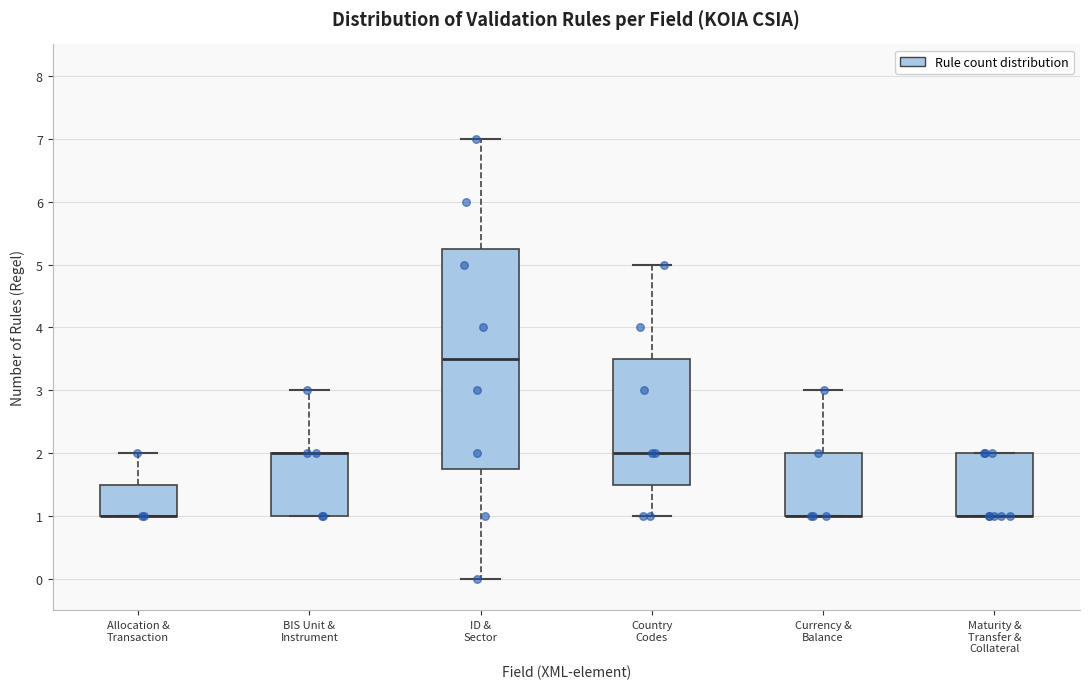

Where does the upper whisker of the box for BIS Unit & Instrument end on the y-axis? The values are not printed on the chart, so give them approximately, as read against the axis.

3.0